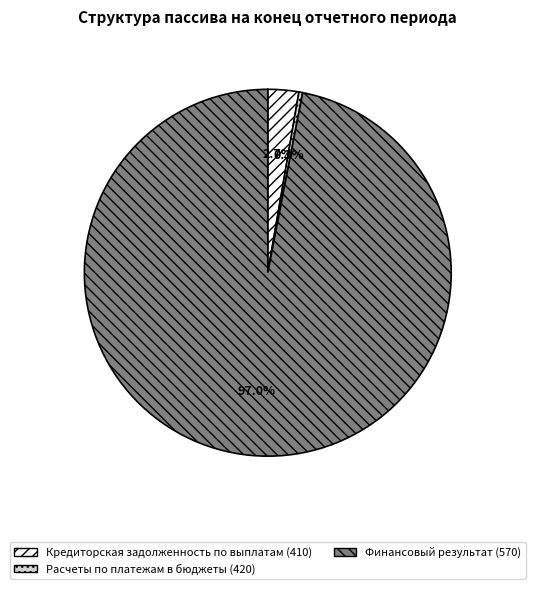

What percentage is the Кредиторская задолженность по выплатам (410) slice, to the nearest percent?

3%